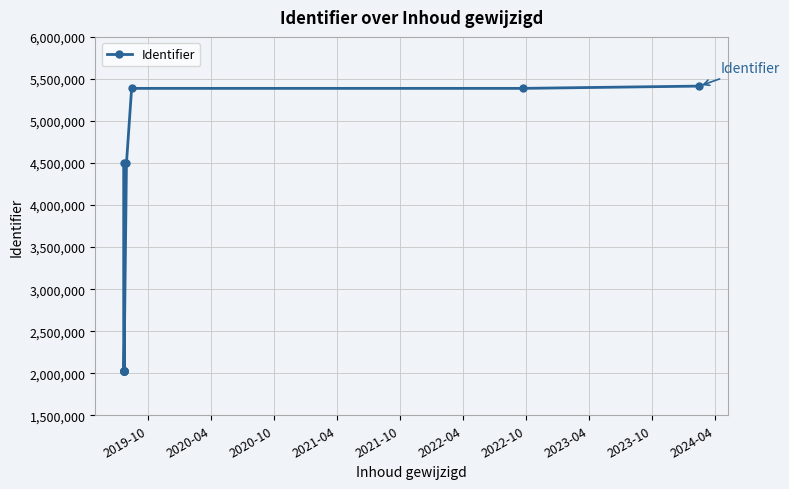

Which has a higher value, 2022-04 or 2021-10?

2022-04